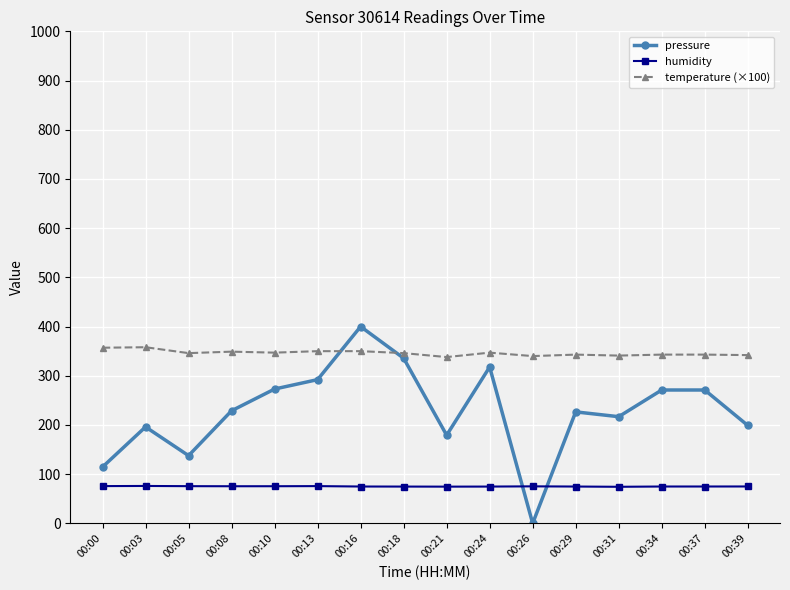

Which series has the largest range (max minus min)?

pressure